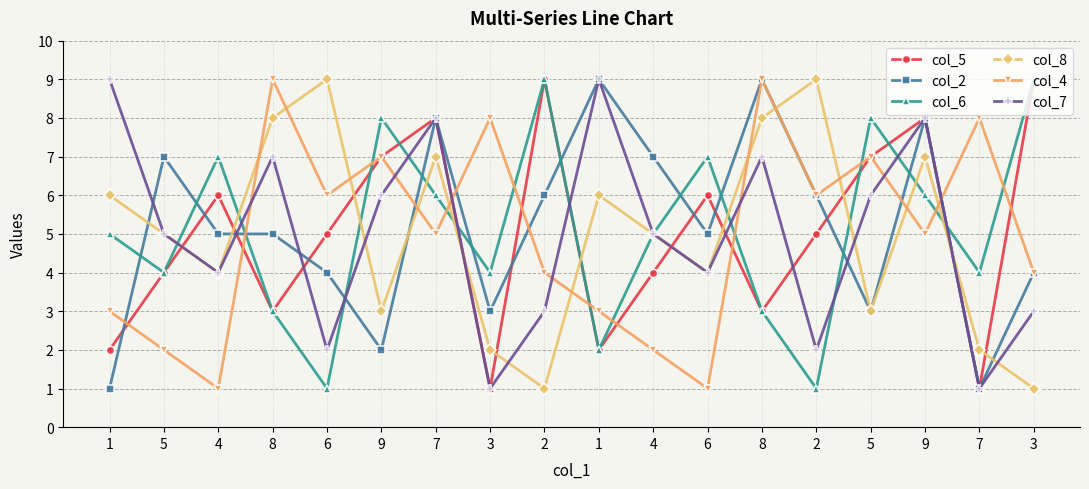

Does the chart display data point markers on the line(s)?

Yes